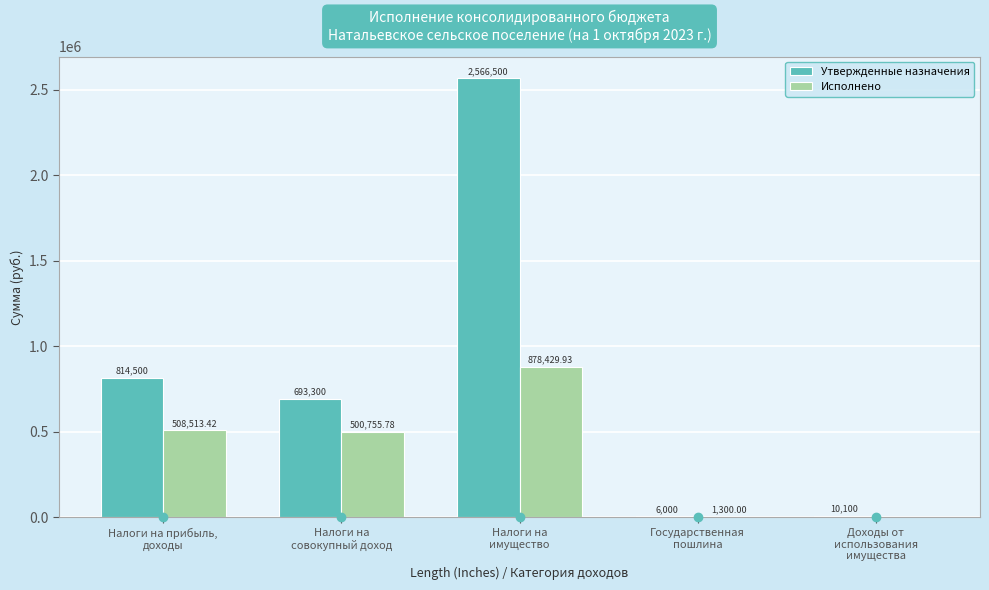

Which series has the largest total across all categories?

Утвержденные назначения